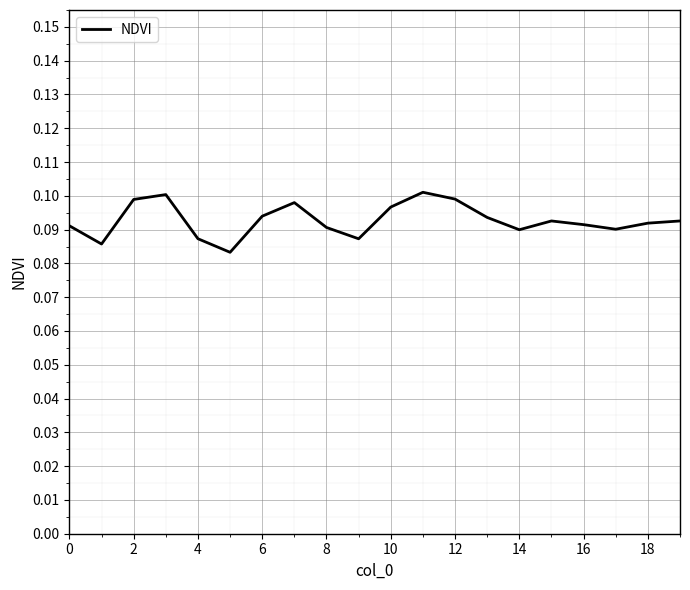

How many lines are shown in the chart?

1